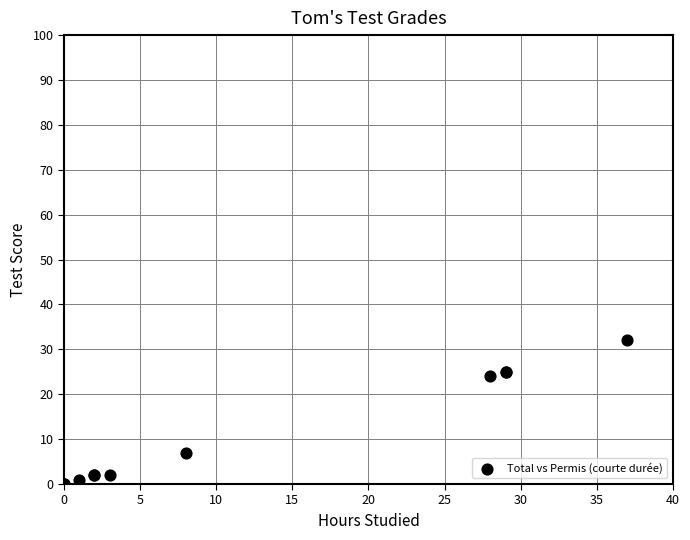

What Y value in the scatter plot is closest to 16?

24